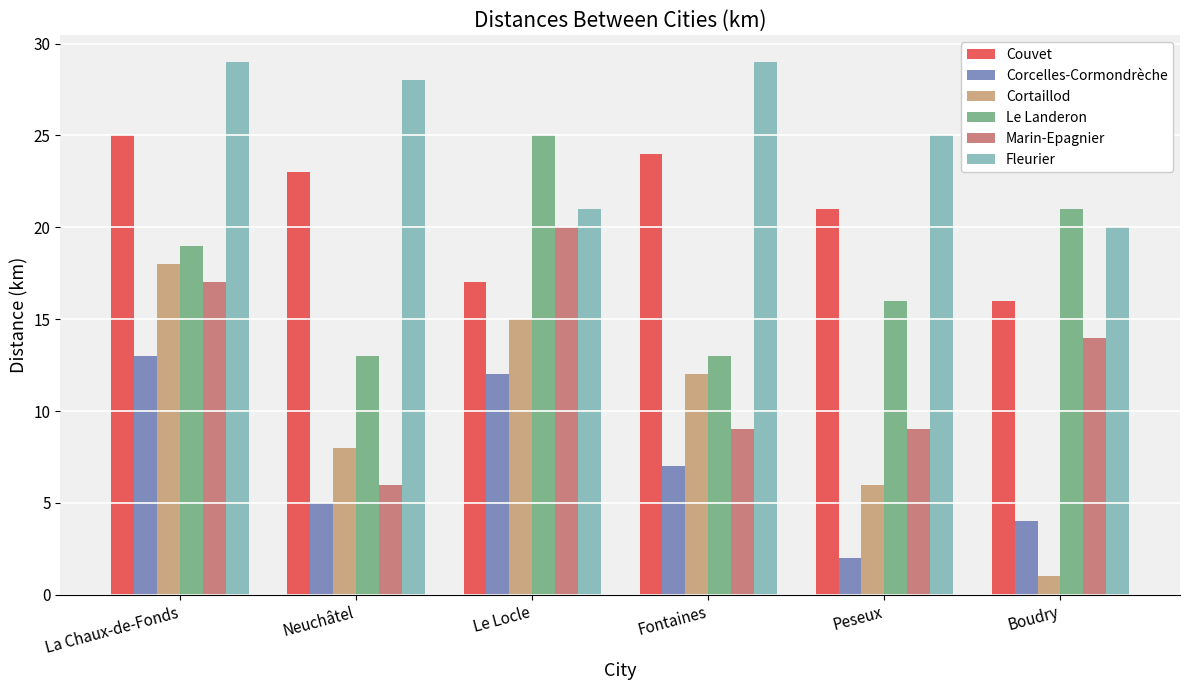

What is the approximate value of Couvet at Neuchâtel?

23